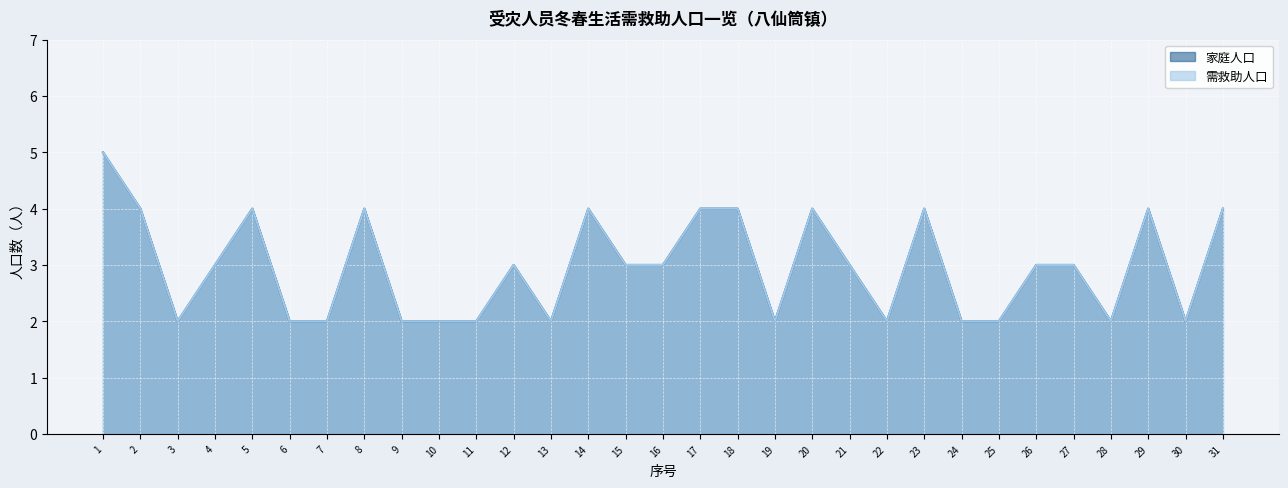

At 26, list the series in order from largest to smallest.

家庭人口, 需救助人口